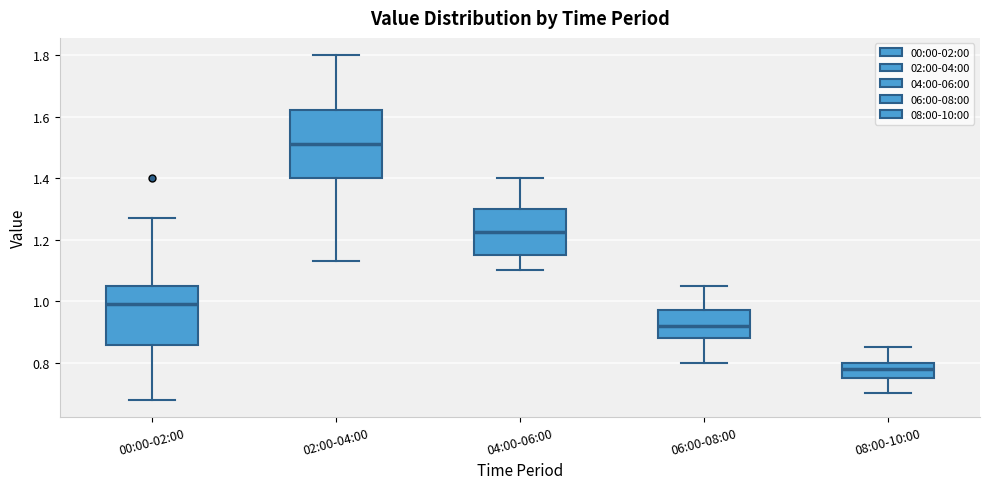

Reading left to right, read every box against the y-axis: the position of its median line, the range the box covers, and the ends of its whiskers. The values are not printed on the chart, so give them approximately, as read against the axis.

00:00-02:00: median 1.00, box 0.86 to 1.06, whiskers 0.68 to 1.28
02:00-04:00: median 1.52, box 1.40 to 1.62, whiskers 1.14 to 1.80
04:00-06:00: median 1.22, box 1.16 to 1.30, whiskers 1.10 to 1.40
06:00-08:00: median 0.92, box 0.88 to 0.98, whiskers 0.80 to 1.06
08:00-10:00: median 0.78, box 0.76 to 0.80, whiskers 0.70 to 0.86